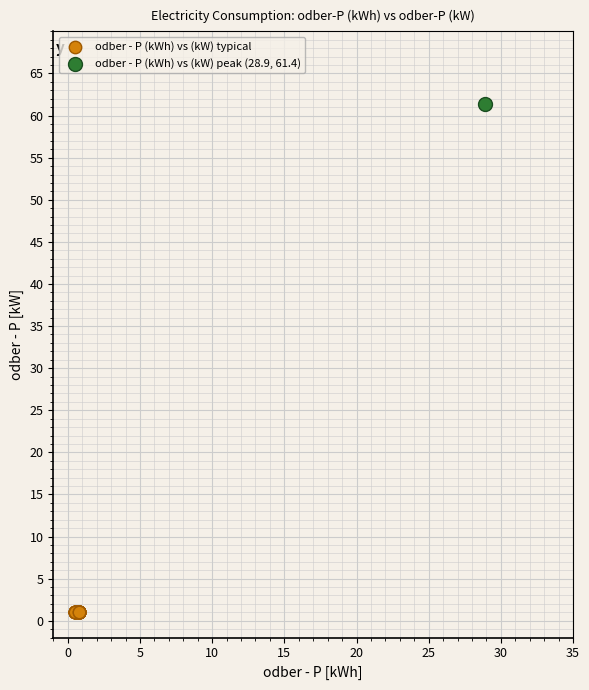

What are all the series names shown in the legend?

odber - P (kWh) vs (kW) typical, odber - P (kWh) vs (kW) peak (28.9, 61.4)